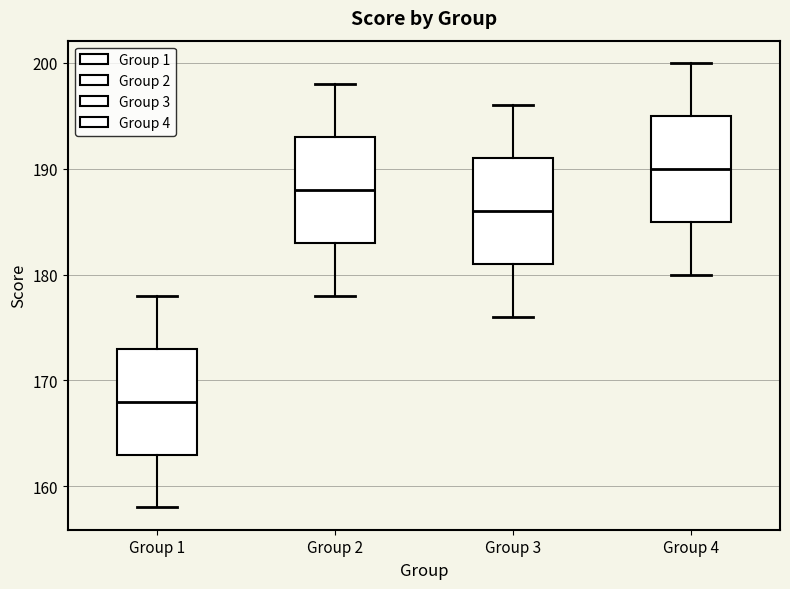

Where does the upper whisker of the box for Group 4 end on the y-axis? The values are not printed on the chart, so give them approximately, as read against the axis.

200